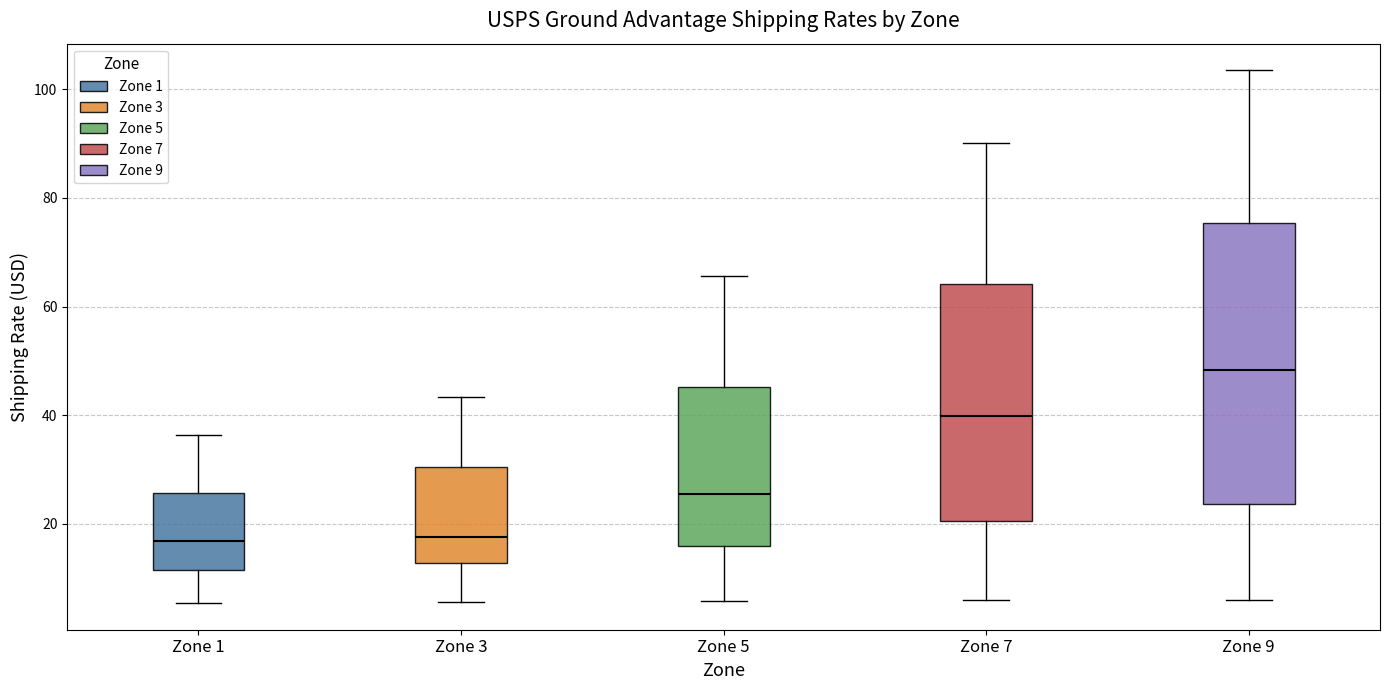

Reading left to right, transcribe this box plot: for each box, give where its median line is, the range the box spans, and where its two whiskers end, as read against the y-axis. The values are not printed on the chart, so give them approximately, as read against the axis.

Zone 1: median 16, box 12 to 26, whiskers 6 to 36
Zone 3: median 18, box 12 to 30, whiskers 6 to 44
Zone 5: median 26, box 16 to 46, whiskers 6 to 66
Zone 7: median 40, box 20 to 64, whiskers 6 to 90
Zone 9: median 48, box 24 to 76, whiskers 6 to 104